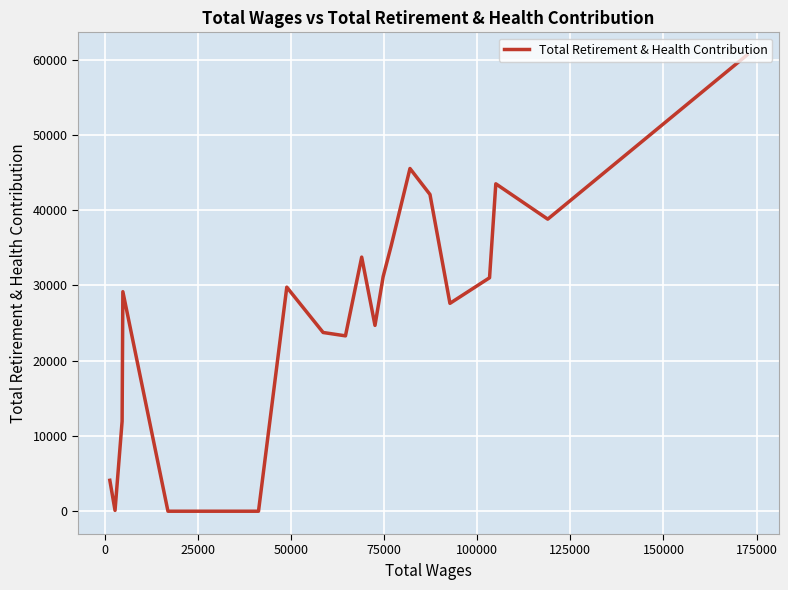

How many points are lower than both their immediate neighbors (excluding endpoints)?

5